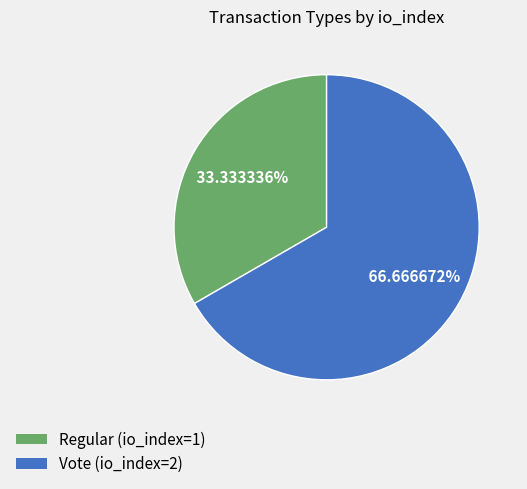

Rank the categories by value from highest to lowest.

Vote, Regular